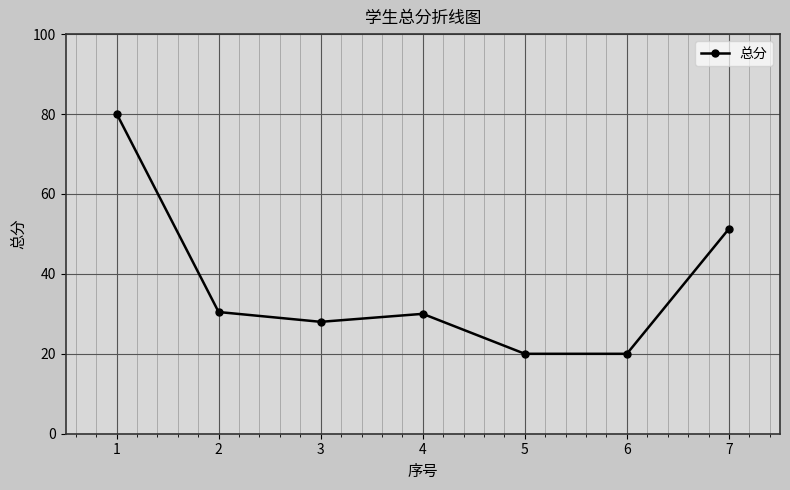

How many categories are shown in the chart?

7